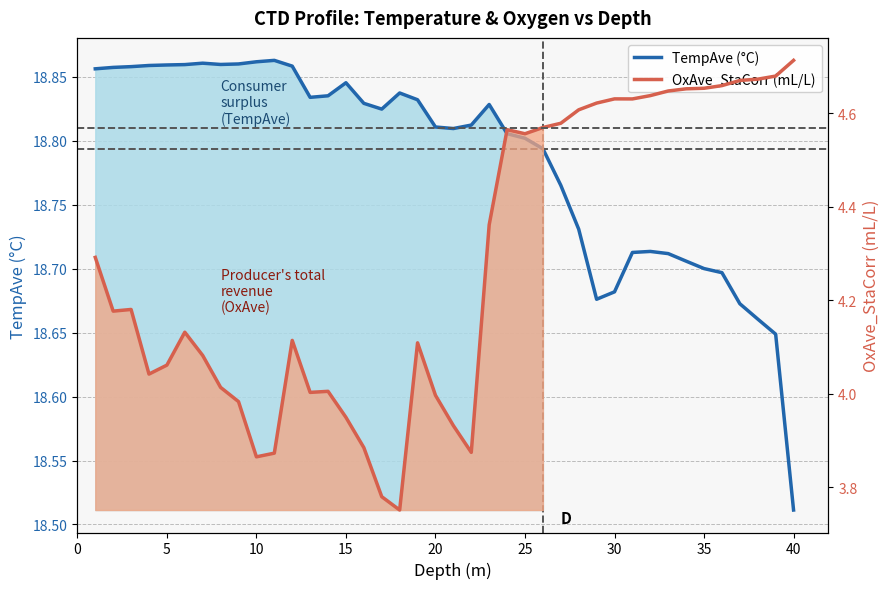

What is the sum of all TempAve (°C) values?

751.4